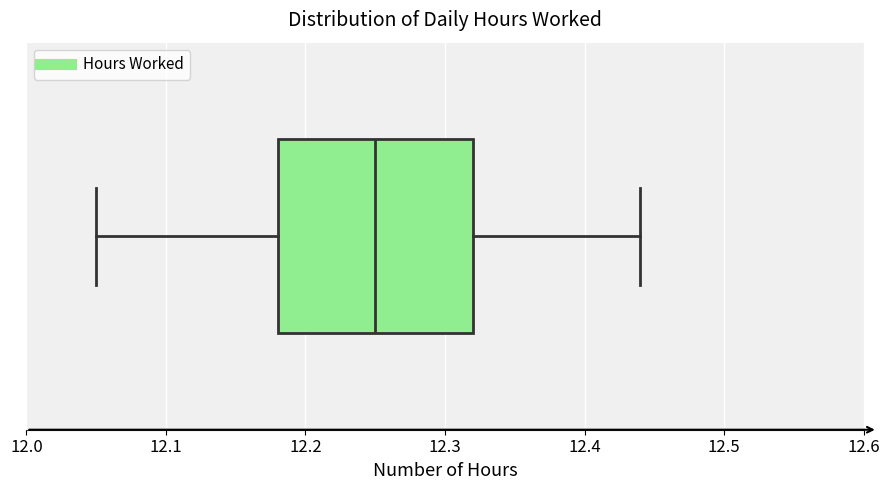

Read this box plot against the x-axis: the position of the median line, the range covered by the box, and the ends of both whiskers. The values are not printed on the chart, so give them approximately, as read against the axis.

median 12.25, box 12.18 to 12.32, whiskers 12.05 to 12.44